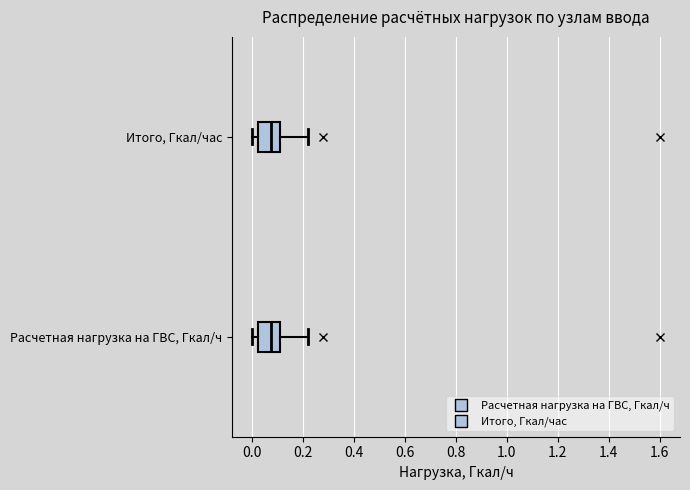

Where does the right whisker of the box for Итого, Гкал/час end on the x-axis? The values are not printed on the chart, so give them approximately, as read against the axis.

0.22